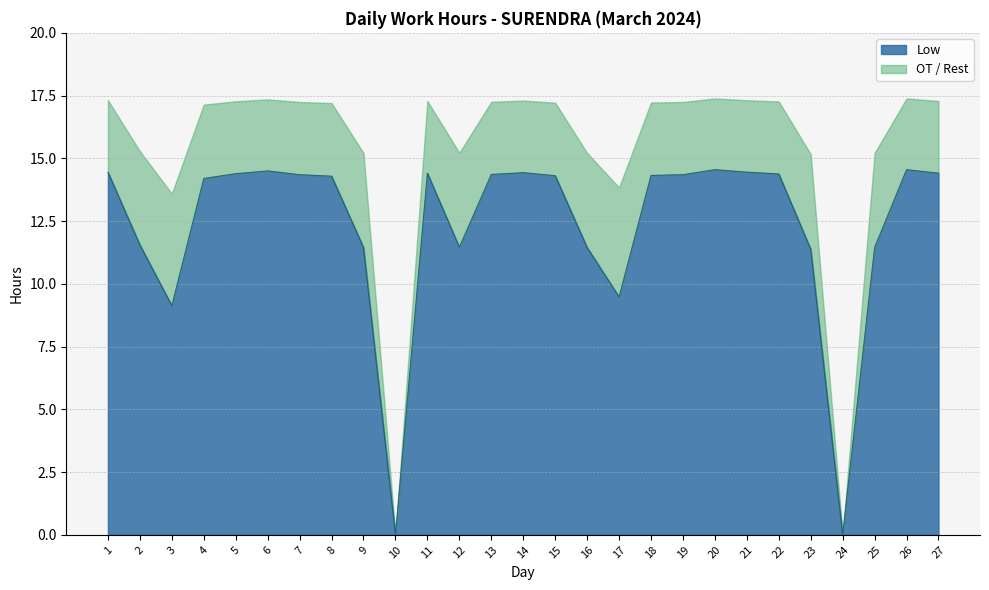

Rank the categories by value from lowest to highest.

10, 24, 3, 17, 23, 9, 16, 25, 12, 2, 4, 8, 15, 18, 7, 19, 13, 22, 5, 11, 27, 14, 1, 21, 6, 20, 26